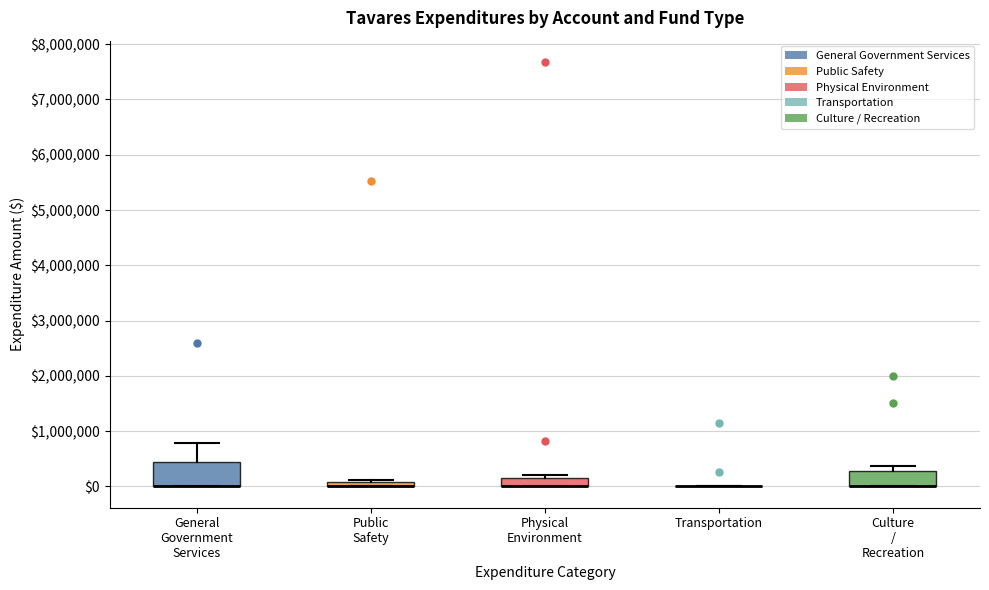

Which box is the tallest, from its lower edge to its upper edge?

General Government Services